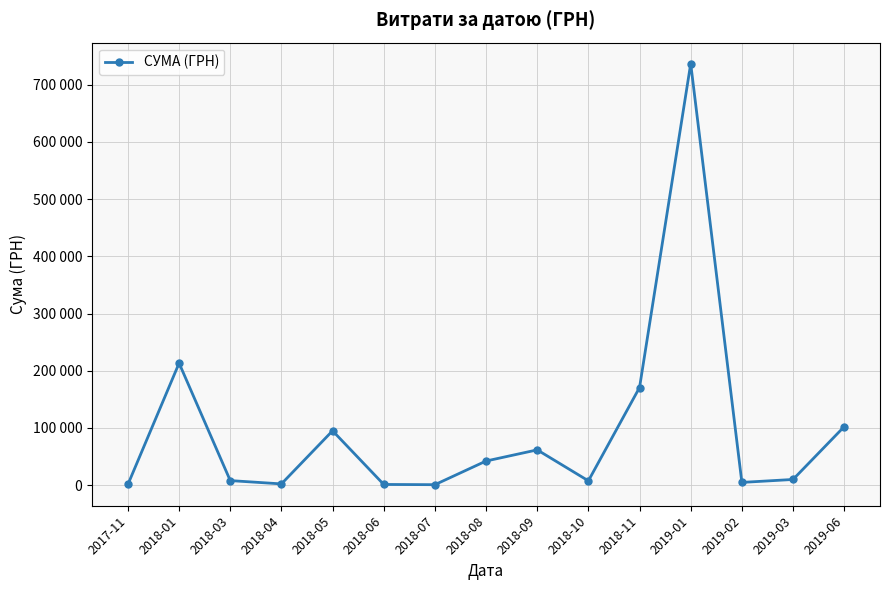

Does the chart have visible grid lines?

Yes